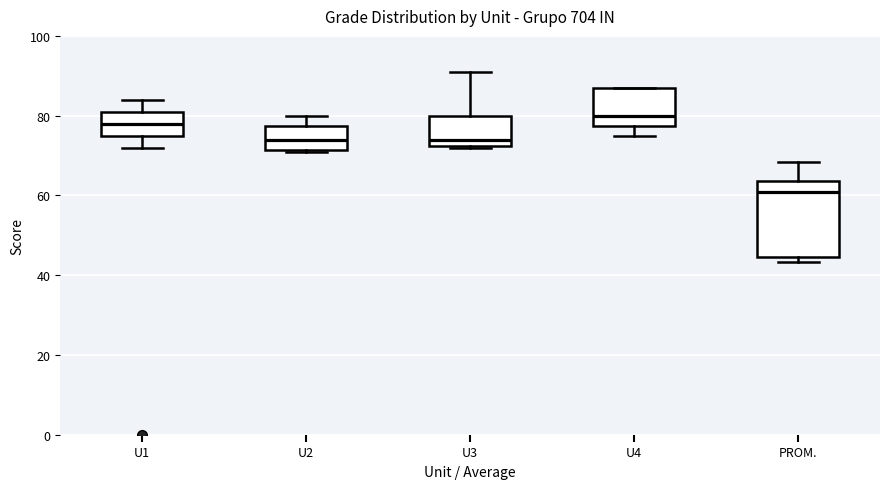

Reading left to right, read every box against the y-axis: the position of its median line, the range the box covers, and the ends of its whiskers. The values are not printed on the chart, so give them approximately, as read against the axis.

U1: median 78, box 76 to 82, whiskers 72 to 84
U2: median 74, box 72 to 78, whiskers 72 to 80
U3: median 74, box 72 to 80, whiskers 72 to 92
U4: median 80, box 78 to 88, whiskers 76 to 88
PROM.: median 60, box 44 to 64, whiskers 44 (just below the box's lower edge) to 68